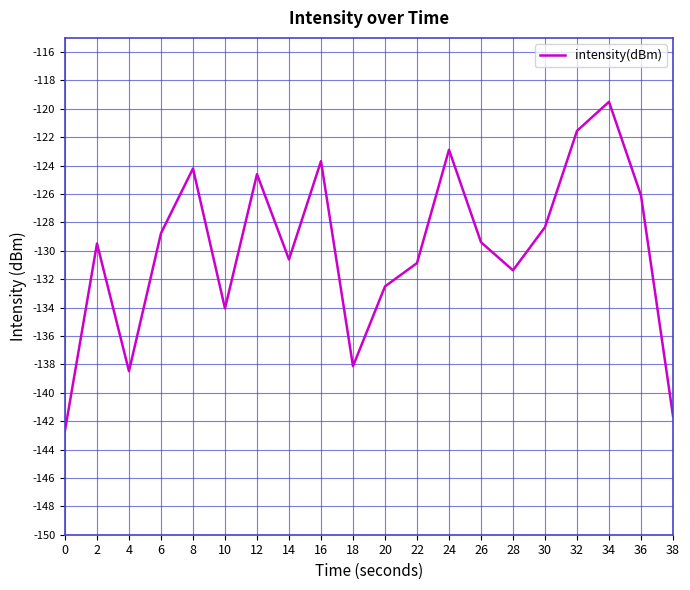

What is the difference between the second highest and second lowest values?

20.1